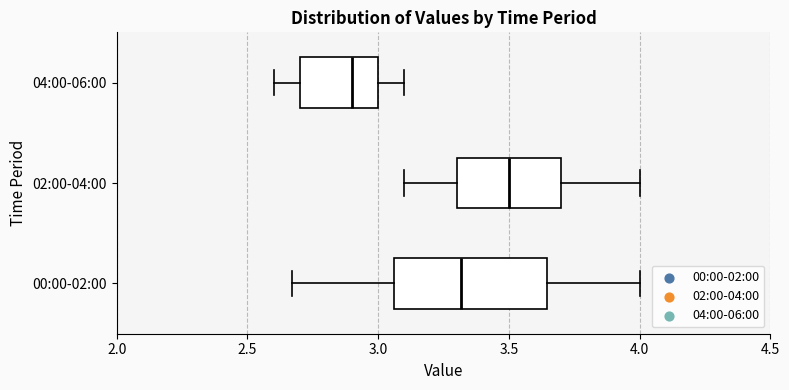

Reading bottom to top, read every box against the x-axis: the position of its median line, the range the box covers, and the ends of its whiskers. The values are not printed on the chart, so give them approximately, as read against the axis.

00:00-02:00: median 3.30, box 3.05 to 3.65, whiskers 2.65 to 4.00
02:00-04:00: median 3.50, box 3.30 to 3.70, whiskers 3.10 to 4.00
04:00-06:00: median 2.90, box 2.70 to 3.00, whiskers 2.60 to 3.10